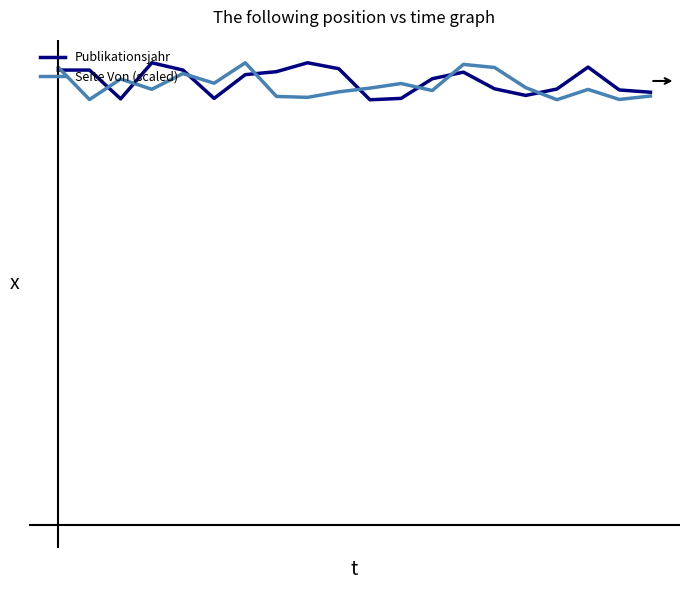

Which series ends up on top after the final intersection of Seite Von (scaled) and Publikationsjahr?

Publikationsjahr